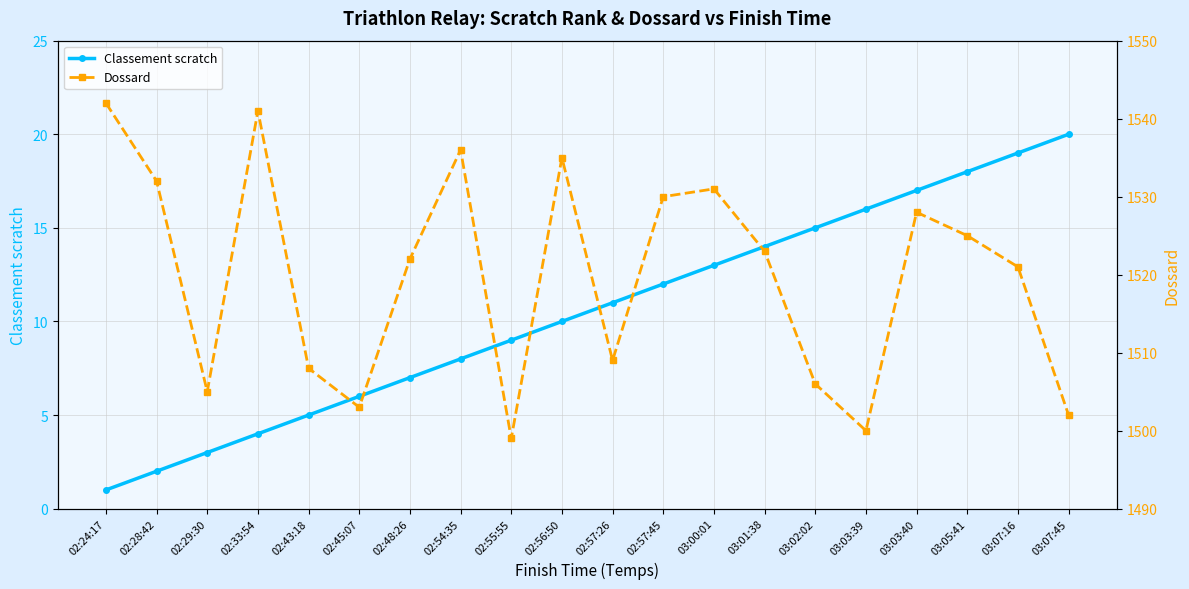

What are all the series names shown in the legend?

Classement scratch, Dossard